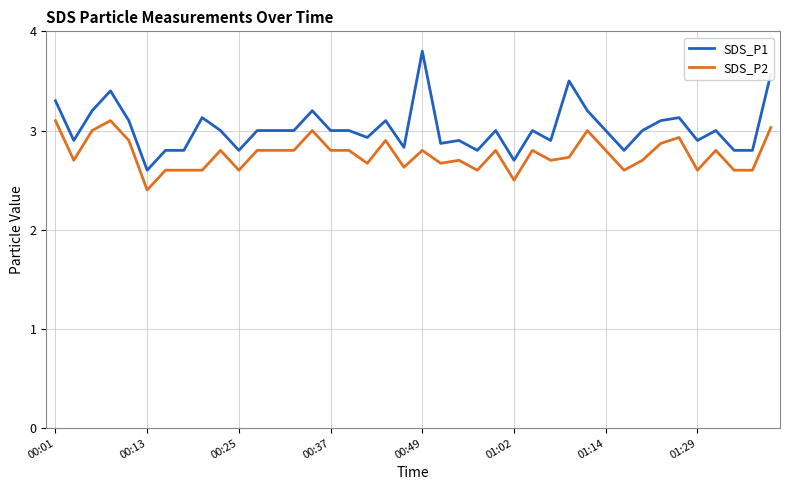

What is the greatest value displayed?

3.8